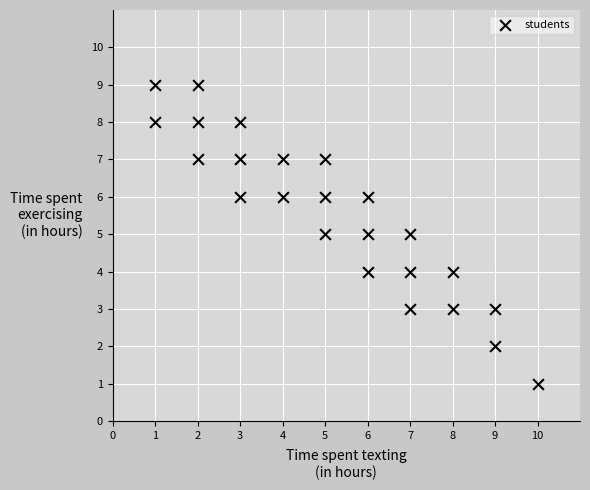

What is the range of X values (max minus min)?

9